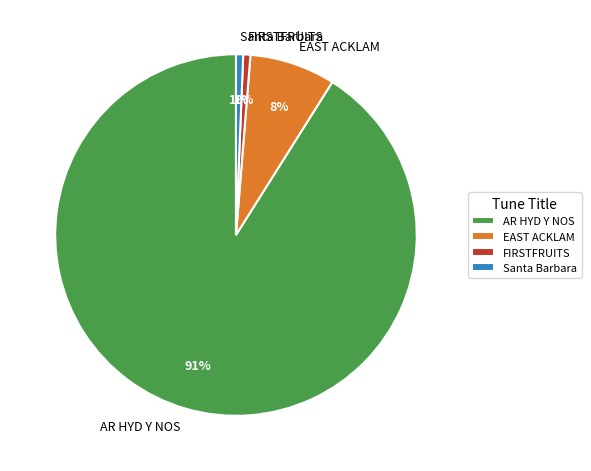

To the nearest percent, what is the average slice percentage?

25%